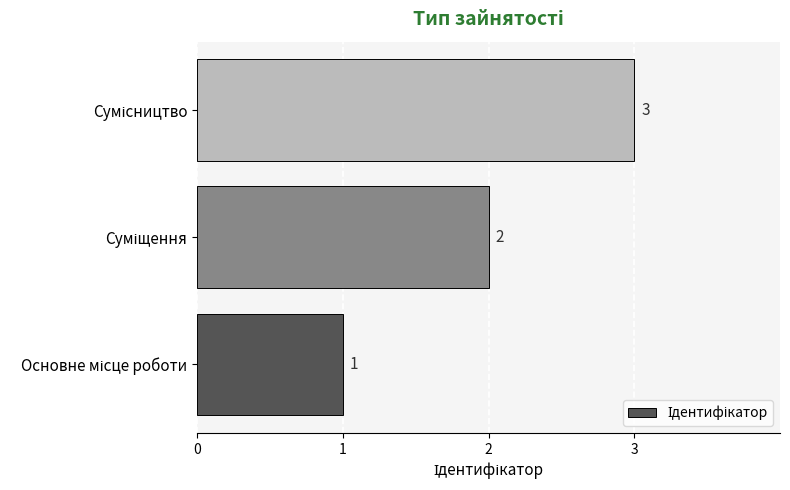

What is the sum of all values?

6